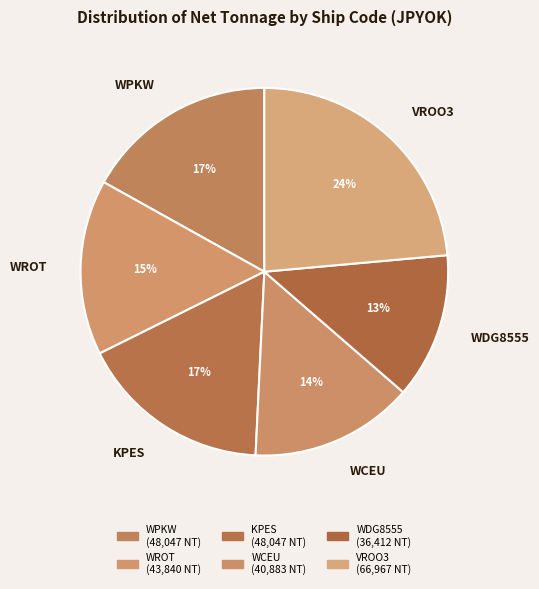

Is the sum of VROO3 and WDG8555 greater than half?

No